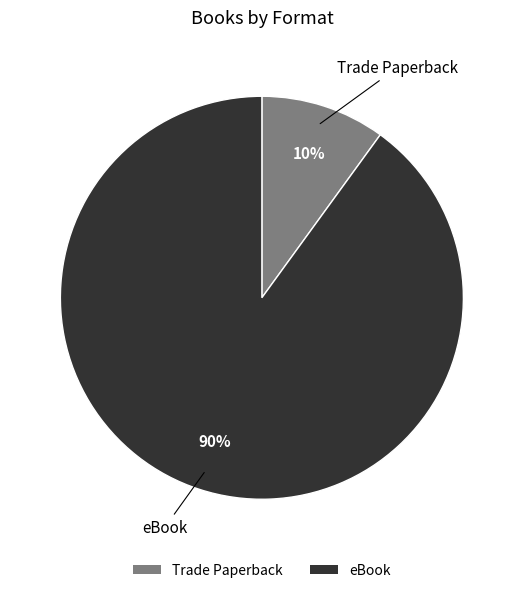

Do eBook and Trade Paperback together represent more than half of the pie?

Yes